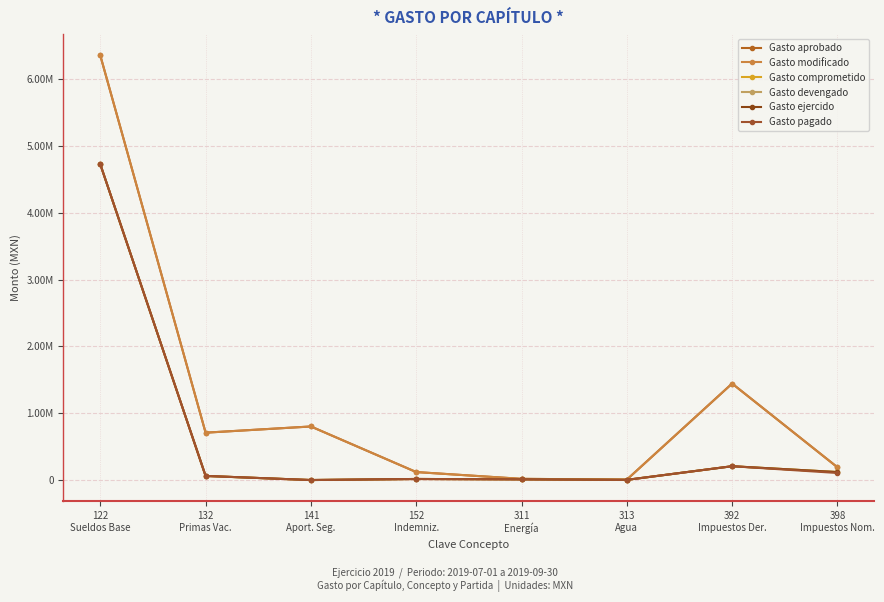

Is this an area chart (filled region under the line)?

No